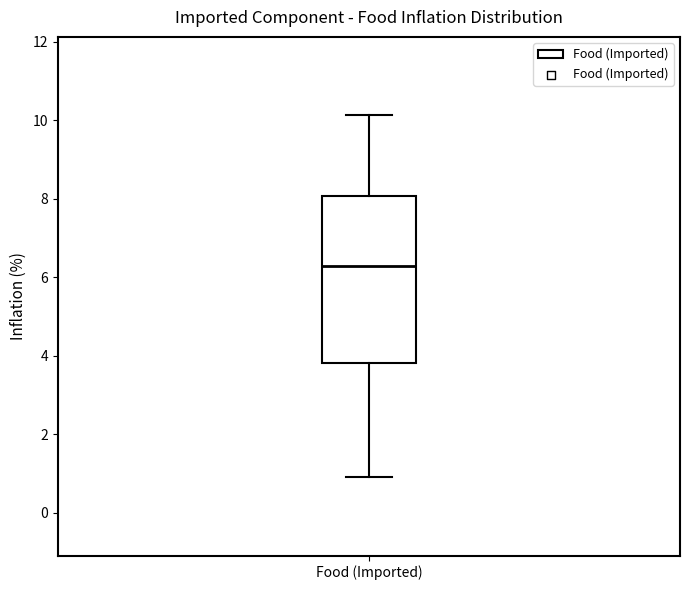

Read this box plot against the y-axis: the position of the median line, the range covered by the box, and the ends of both whiskers. The values are not printed on the chart, so give them approximately, as read against the axis.

median 6.2, box 3.8 to 8.0, whiskers 1.0 to 10.2